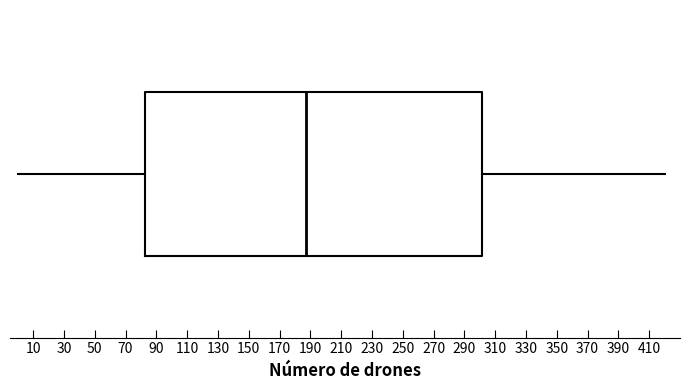

Transcribe this box plot: give where the median line is, the range the box spans, and where the two whiskers end, as read against the x-axis. The values are not printed on the chart, so give them approximately, as read against the axis.

median 188, box 82 to 302, whiskers 0 to 420